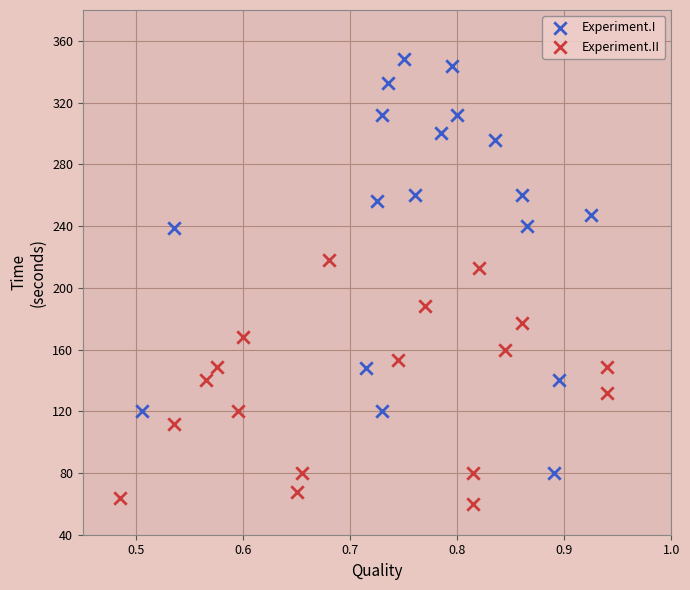

Which series has the largest Y range (max minus min)?

Experiment.I